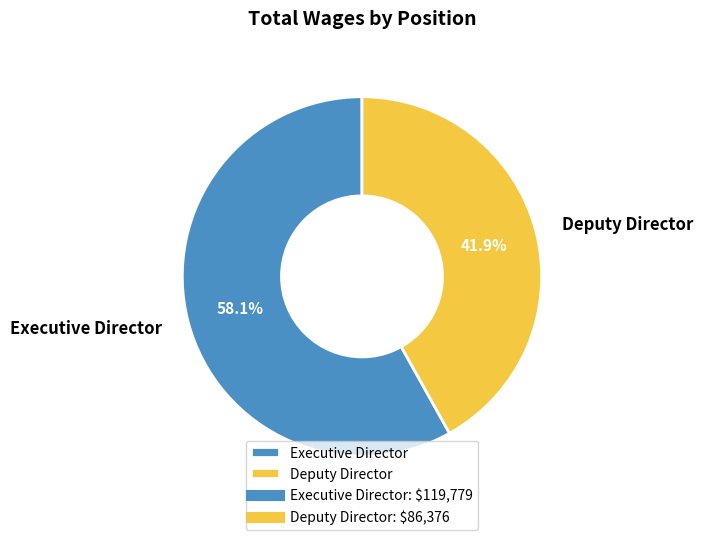

Is it true that Executive Director is 58% of the pie?

True